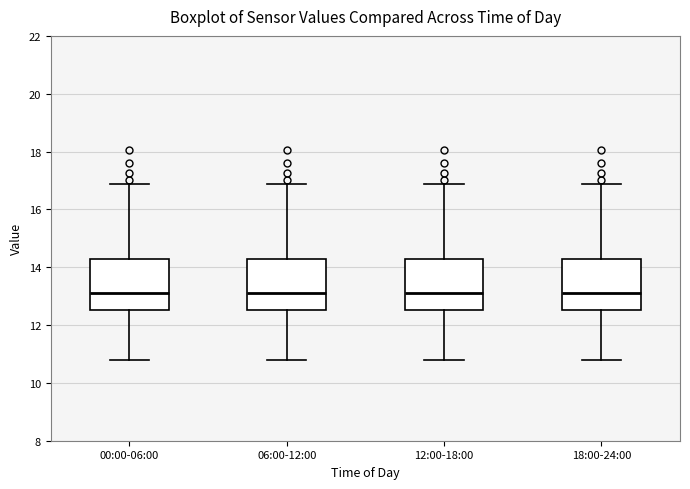

Reading left to right, read every box against the y-axis: the position of its median line, the range the box covers, and the ends of its whiskers. The values are not printed on the chart, so give them approximately, as read against the axis.

00:00-06:00: median 13.2, box 12.6 to 14.2, whiskers 10.8 to 16.8
06:00-12:00: median 13.2, box 12.6 to 14.2, whiskers 10.8 to 16.8
12:00-18:00: median 13.2, box 12.6 to 14.2, whiskers 10.8 to 16.8
18:00-24:00: median 13.2, box 12.6 to 14.2, whiskers 10.8 to 16.8